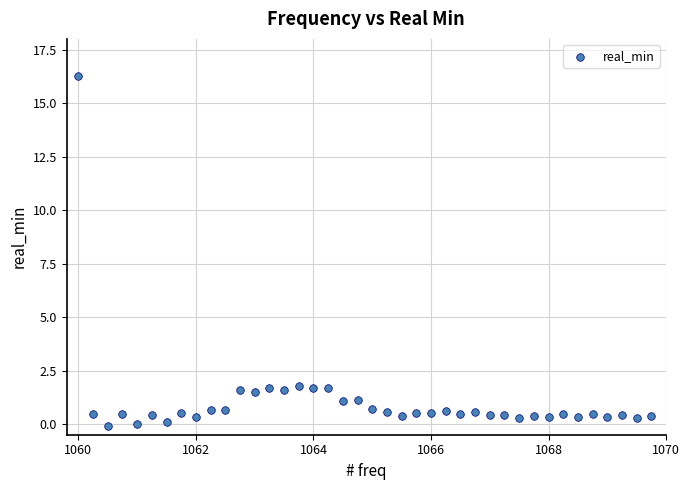

What is the range of Y values (max minus min)?

16.4